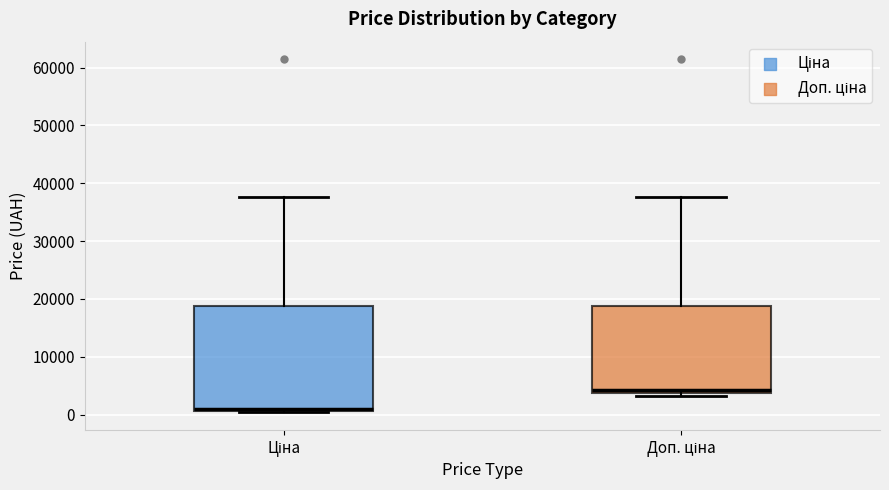

Reading left to right, transcribe this box plot: for each box, give where its median line is, the range the box spans, and where its two whiskers end, as read against the y-axis. The values are not printed on the chart, so give them approximately, as read against the axis.

Ціна: median 1000, box 1000 to 19000, whiskers 0 to 38000
Доп. ціна: median 4000 (just above the box's lower edge), box 4000 to 19000, whiskers 3000 to 38000